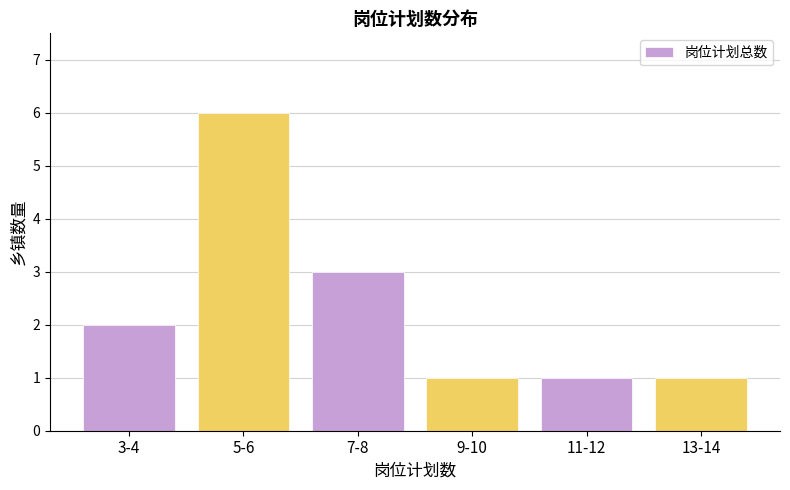

Reading left to right, list all the values displayed in this chart.

3-4=2	5-6=6	7-8=3	9-10=1	11-12=1	13-14=1